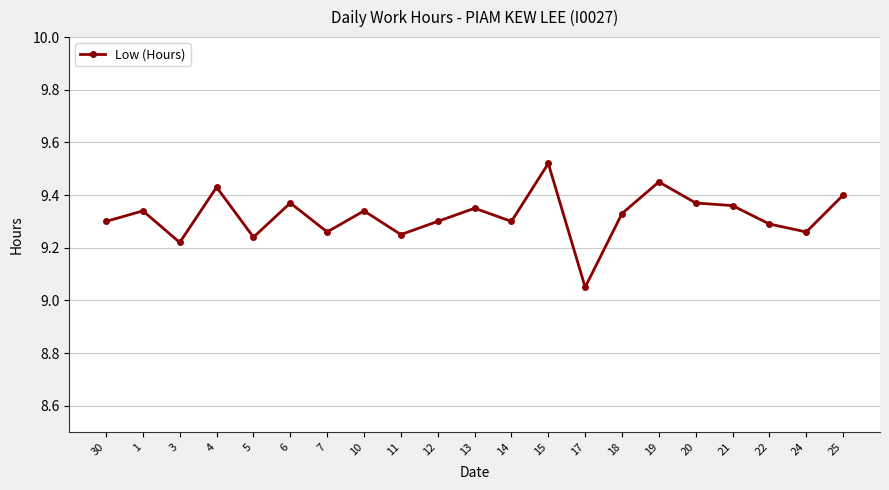

What position from the left is 20?

17